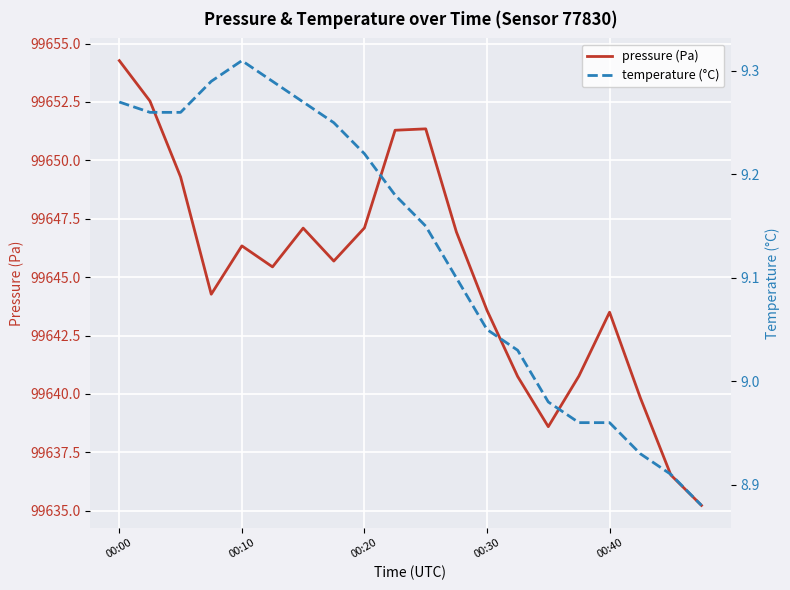

What is the value of the pressure (Pa) point at the 19th from the left?

99636.5